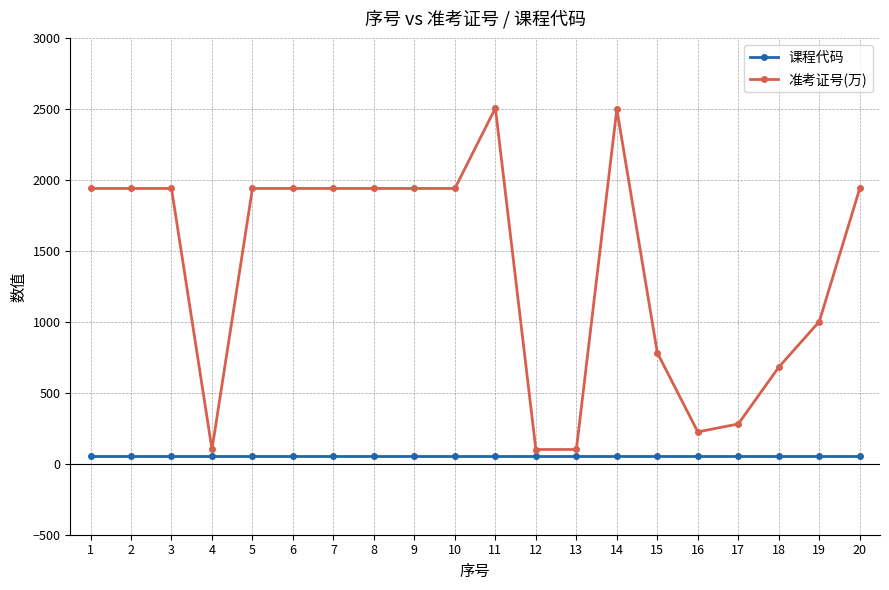

True or false: 课程代码 and 准考证号(万) cross at least once.

False